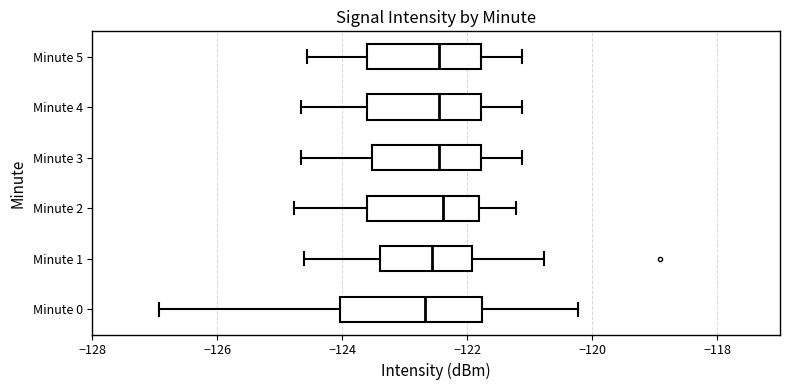

Reading bottom to top, read every box against the x-axis: the position of its median line, the range the box covers, and the ends of its whiskers. The values are not printed on the chart, so give them approximately, as read against the axis.

Minute 0: median -122.6, box -124.0 to -121.8, whiskers -127.0 to -120.2
Minute 1: median -122.6, box -123.4 to -122.0, whiskers -124.6 to -120.8
Minute 2: median -122.4, box -123.6 to -121.8, whiskers -124.8 to -121.2
Minute 3: median -122.4, box -123.6 to -121.8, whiskers -124.6 to -121.2
Minute 4: median -122.4, box -123.6 to -121.8, whiskers -124.6 to -121.2
Minute 5: median -122.4, box -123.6 to -121.8, whiskers -124.6 to -121.2